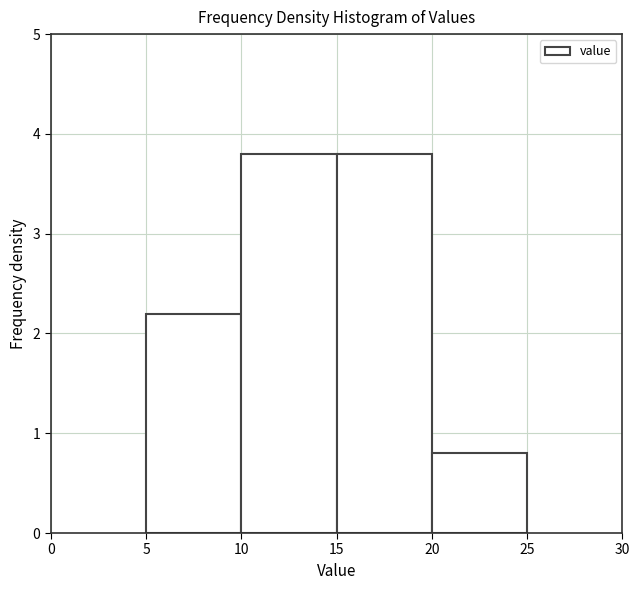

How tall is the bar that spans 10 to 15 on the x-axis? The values are not printed on the chart, so give them approximately, as read against the axis.

3.8